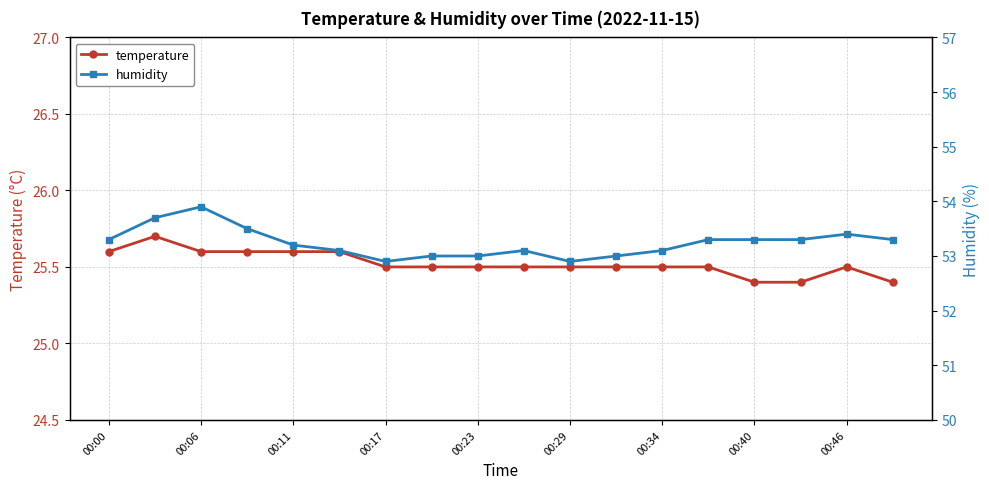

Is it true that temperature equals 25.5 at 00:46?

True